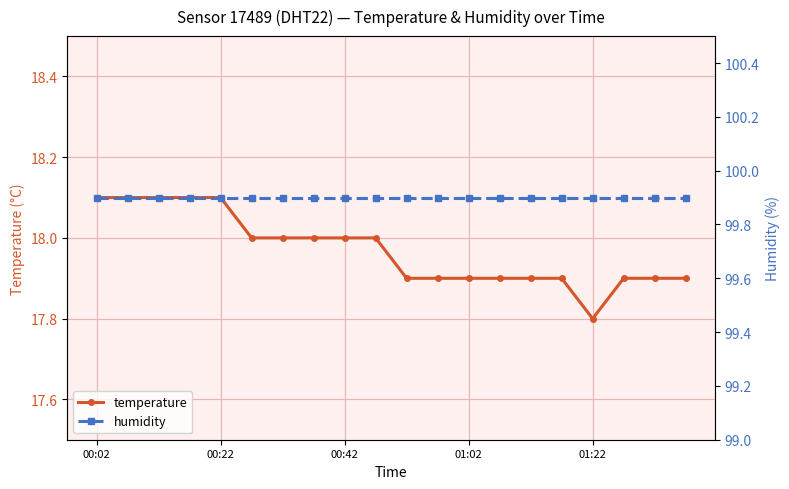

In temperature, how many points are lower than both neighbors (excluding endpoints)?

1